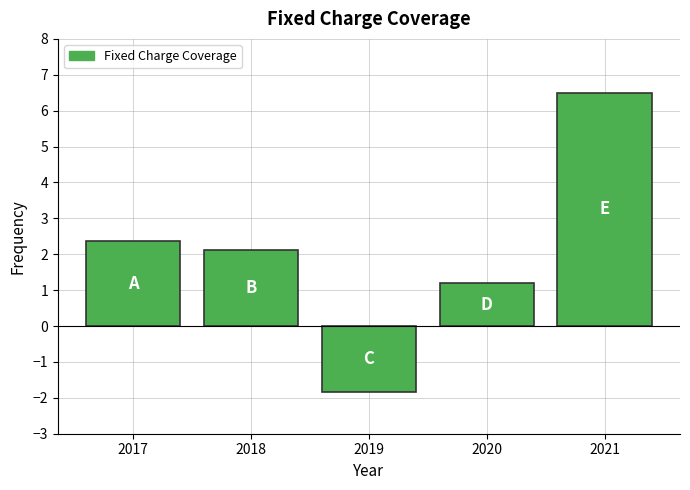

Reading left to right, what are all the values shown in this chart?

2017=2.4	2018=2.1	2019=-1.8	2020=1.2	2021=6.5